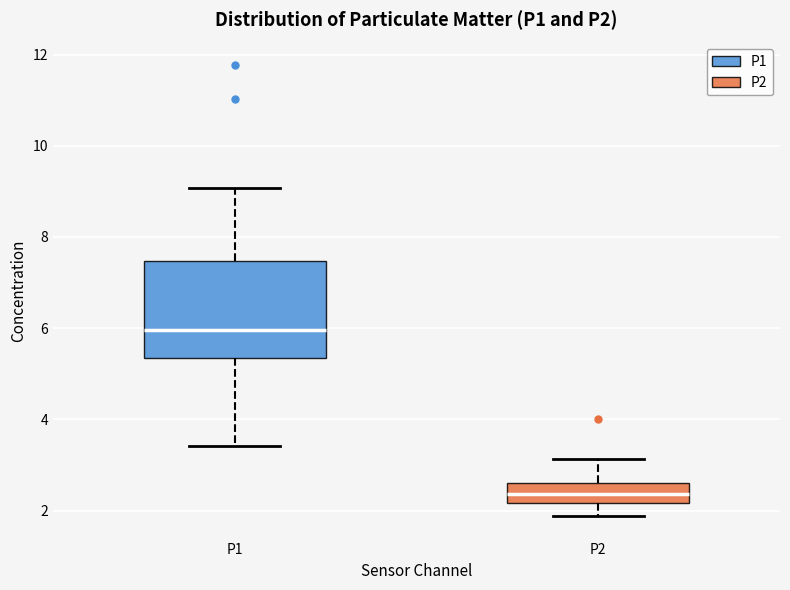

Reading left to right, transcribe this box plot: for each box, give where its median line is, the range the box spans, and where its two whiskers end, as read against the y-axis. The values are not printed on the chart, so give them approximately, as read against the axis.

P1: median 6.0, box 5.4 to 7.4, whiskers 3.4 to 9.0
P2: median 2.4, box 2.2 to 2.6, whiskers 1.8 to 3.2